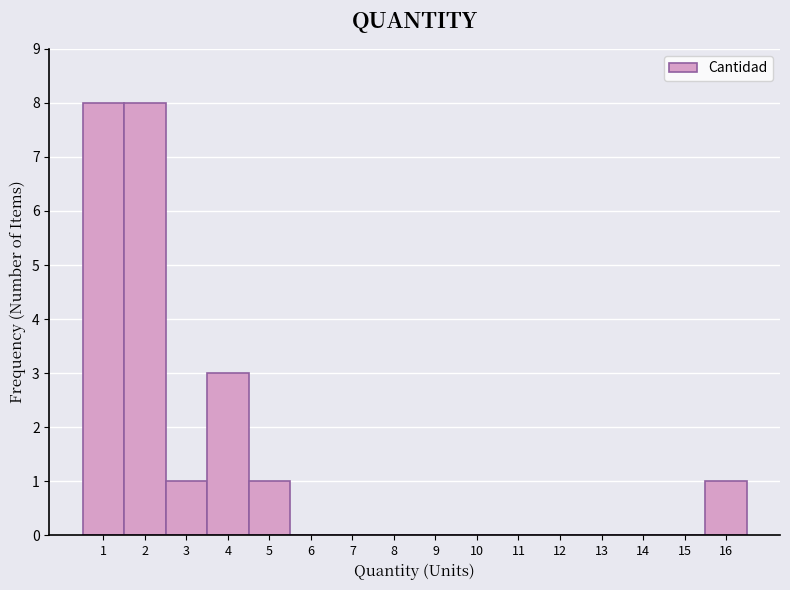

Reading left to right, transcribe this chart: for each bar, give the range it covers on the x-axis and its height. The values are not printed on the chart, so give them approximately, as read against the axis.

0.5 to 1.5: 8
1.5 to 2.5: 8
2.5 to 3.5: 1
3.5 to 4.5: 3
4.5 to 5.5: 1
5.5 to 6.5: 0
6.5 to 7.5: 0
7.5 to 8.5: 0
8.5 to 9.5: 0
9.5 to 10.5: 0
10.5 to 11.5: 0
11.5 to 12.5: 0
12.5 to 13.5: 0
13.5 to 14.5: 0
14.5 to 15.5: 0
15.5 to 16.5: 1